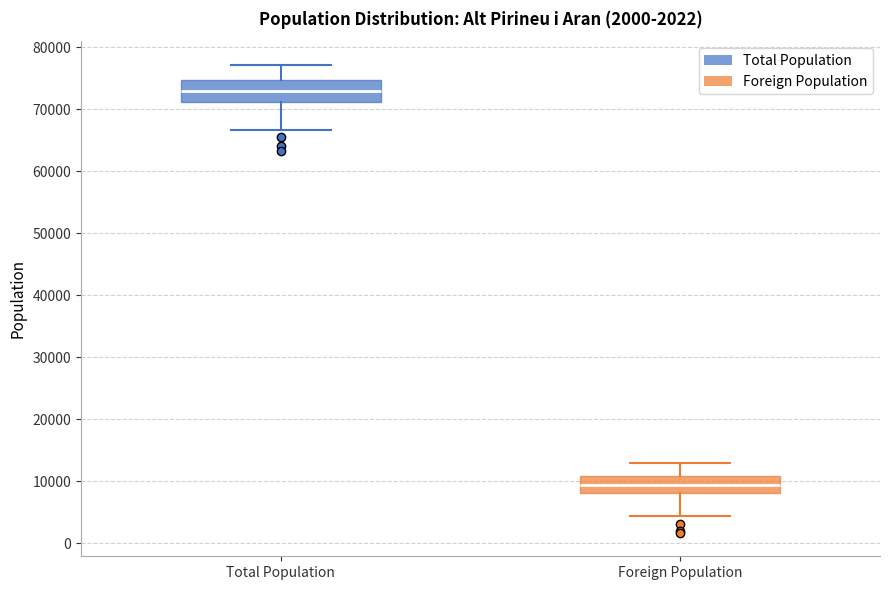

Reading left to right, read every box against the y-axis: the position of its median line, the range the box covers, and the ends of its whiskers. The values are not printed on the chart, so give them approximately, as read against the axis.

Total Population: median 73000, box 71000 to 75000, whiskers 67000 to 77000
Foreign Population: median 9000, box 8000 to 11000, whiskers 4000 to 13000